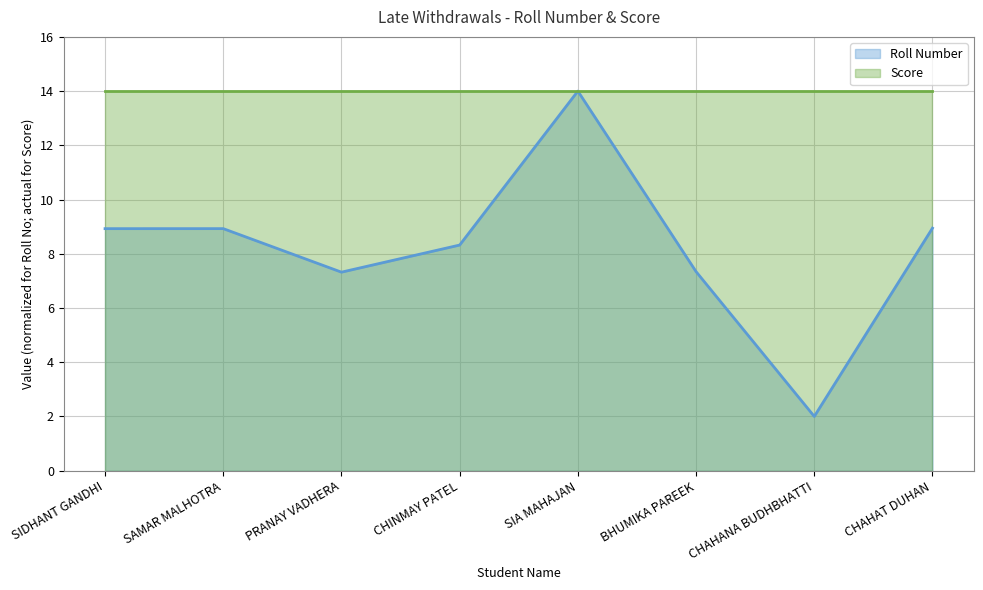

List the labels in order of value, largest first.

SIA MAHAJAN, CHAHAT DUHAN, SAMAR MALHOTRA, SIDHANT GANDHI, CHINMAY PATEL, BHUMIKA PAREEK, PRANAY VADHERA, CHAHANA BUDHBHATTI